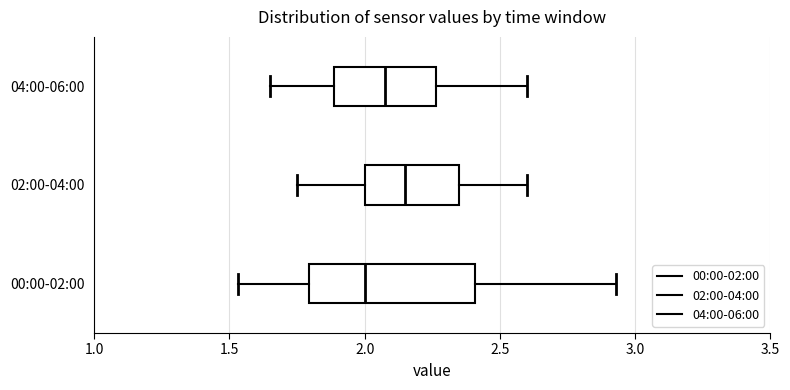

Where does the left whisker of the box for 00:00-02:00 end on the x-axis? The values are not printed on the chart, so give them approximately, as read against the axis.

1.55